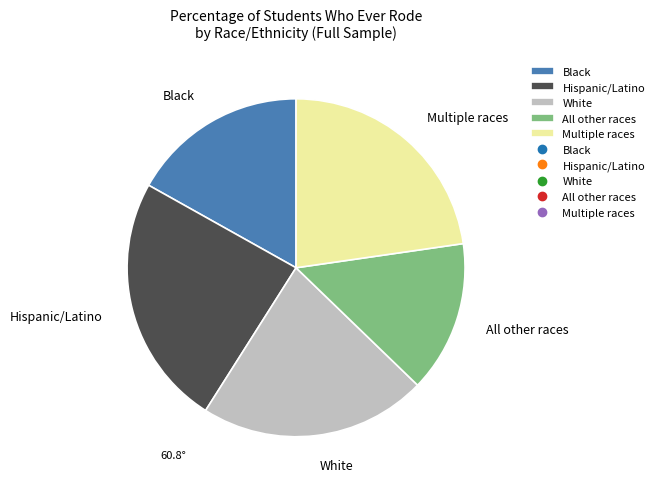

Which has a higher value, All other races or Hispanic/Latino?

Hispanic/Latino